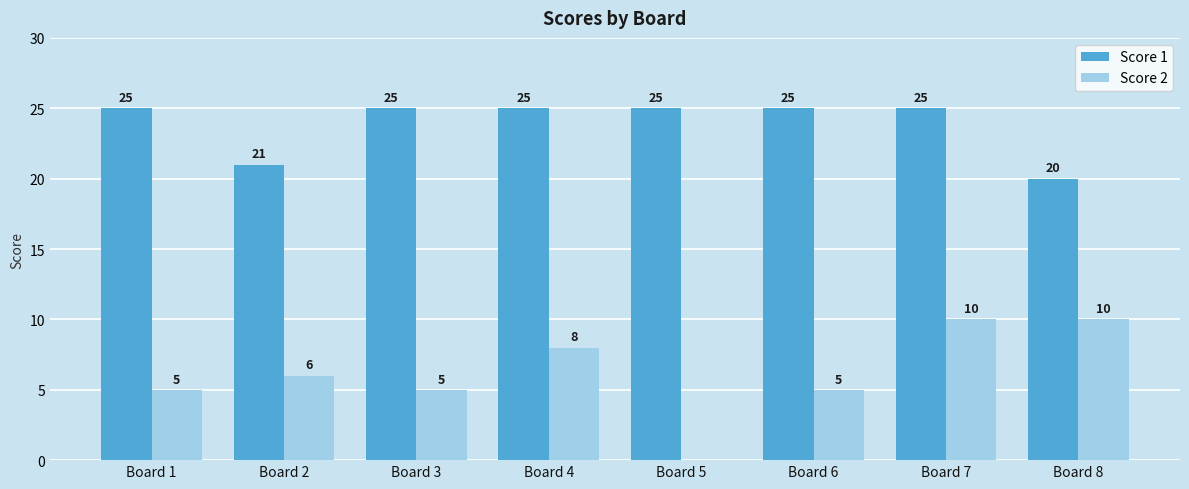

How many distinct data groups are displayed?

2